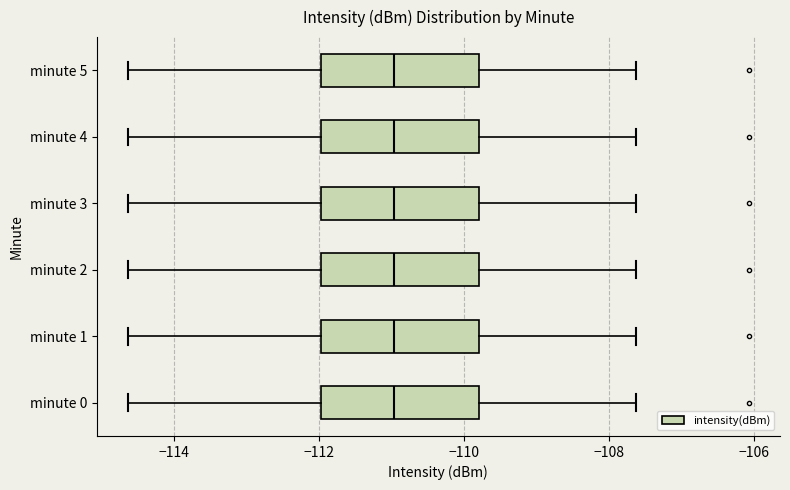

Where is the right edge of the box for minute 3 on the x-axis? The values are not printed on the chart, so give them approximately, as read against the axis.

-109.8